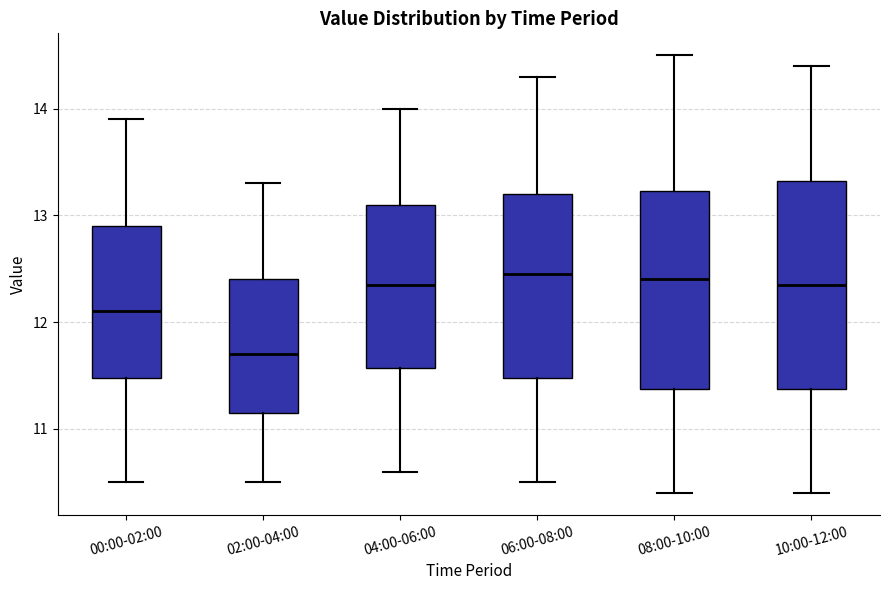

Reading left to right, read every box against the y-axis: the position of its median line, the range the box covers, and the ends of its whiskers. The values are not printed on the chart, so give them approximately, as read against the axis.

00:00-02:00: median 12.1, box 11.5 to 12.9, whiskers 10.5 to 13.9
02:00-04:00: median 11.7, box 11.2 to 12.4, whiskers 10.5 to 13.3
04:00-06:00: median 12.4, box 11.6 to 13.1, whiskers 10.6 to 14.0
06:00-08:00: median 12.5, box 11.5 to 13.2, whiskers 10.5 to 14.3
08:00-10:00: median 12.4, box 11.4 to 13.2, whiskers 10.4 to 14.5
10:00-12:00: median 12.4, box 11.4 to 13.3, whiskers 10.4 to 14.4